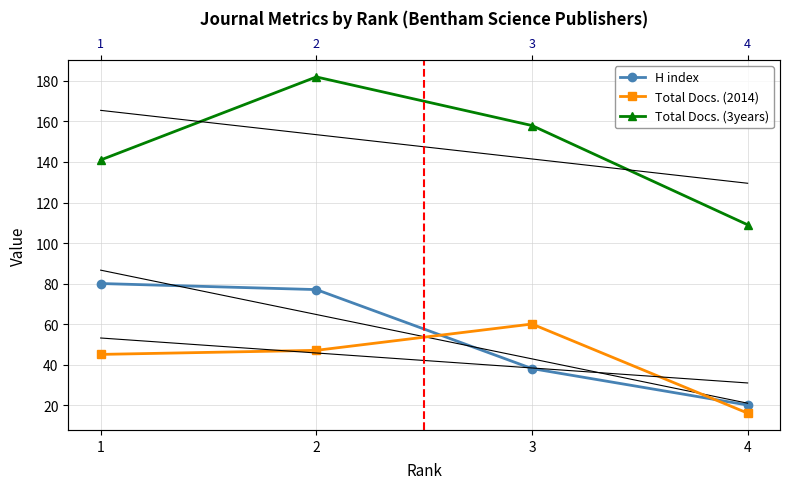

How many lines are shown in the chart?

3